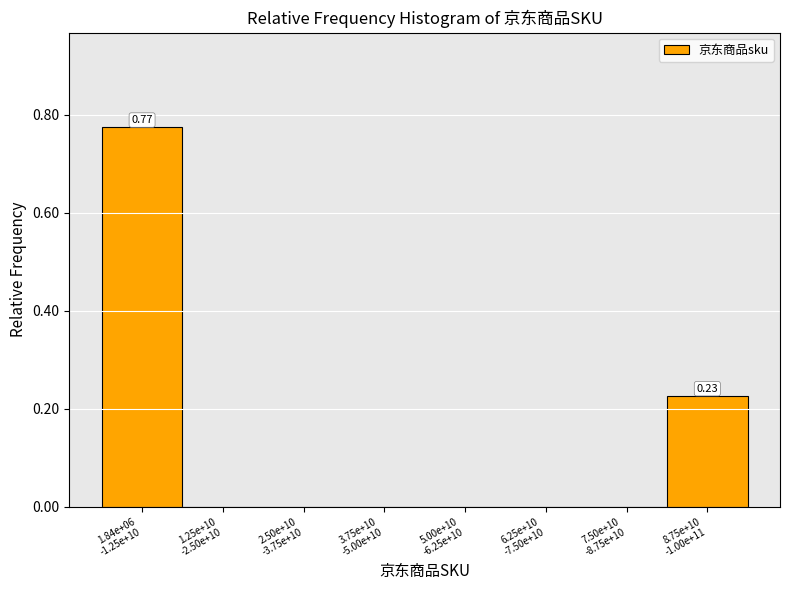

What is the sum of all values?

1.0